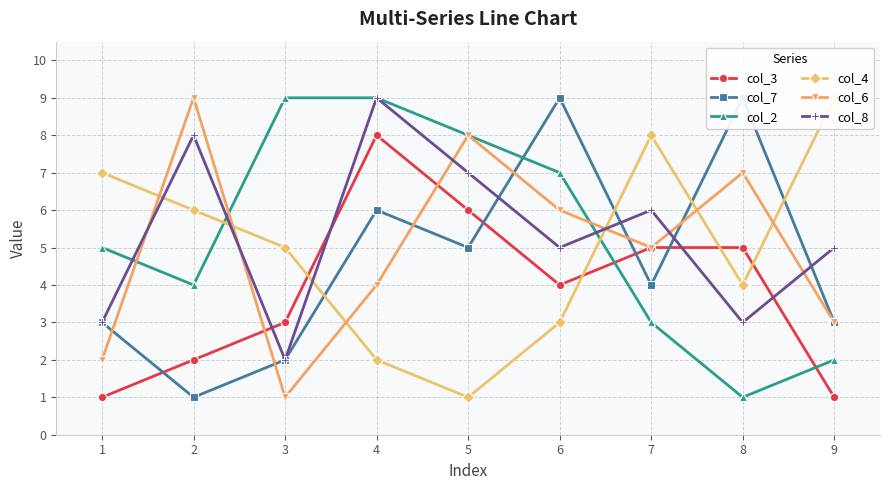

What are all the series names shown in the legend?

col_3, col_7, col_2, col_4, col_6, col_8